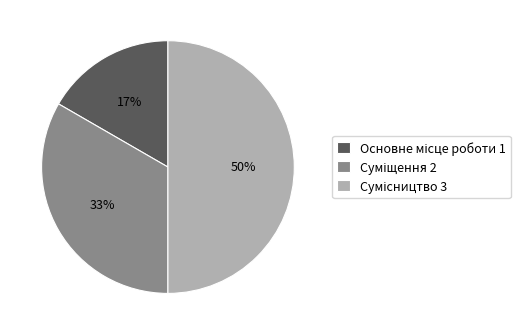

To the nearest percent, what is the average slice percentage?

33%